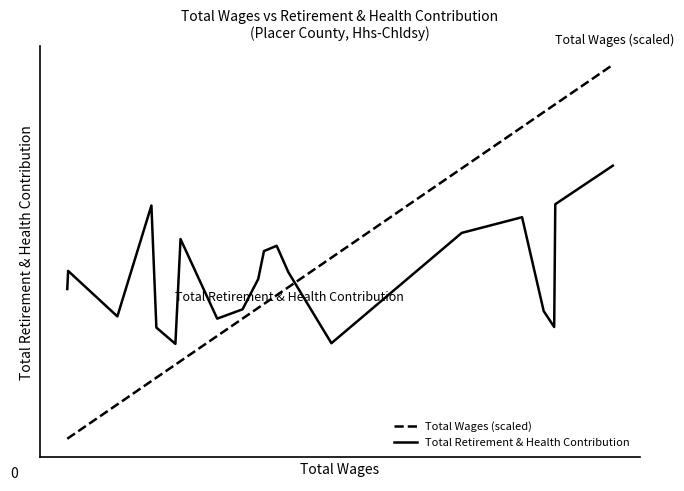

What is the average value of the Total Wages (scaled) series?

45000.0